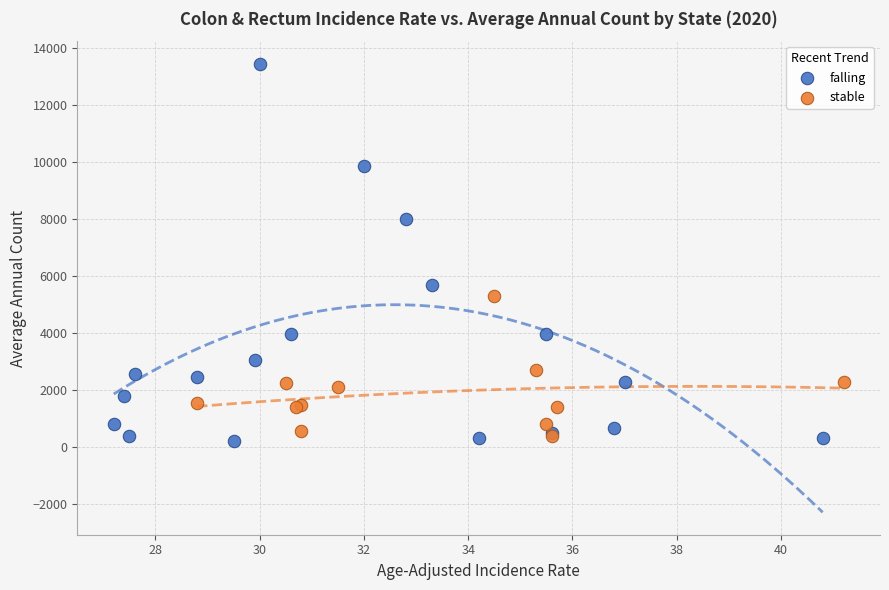

Which series has the widest spread of Y values?

falling